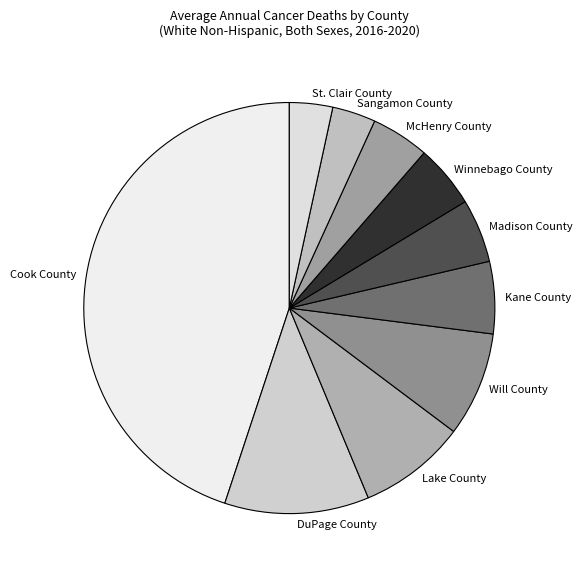

What is the largest slice in the pie chart?

Cook County